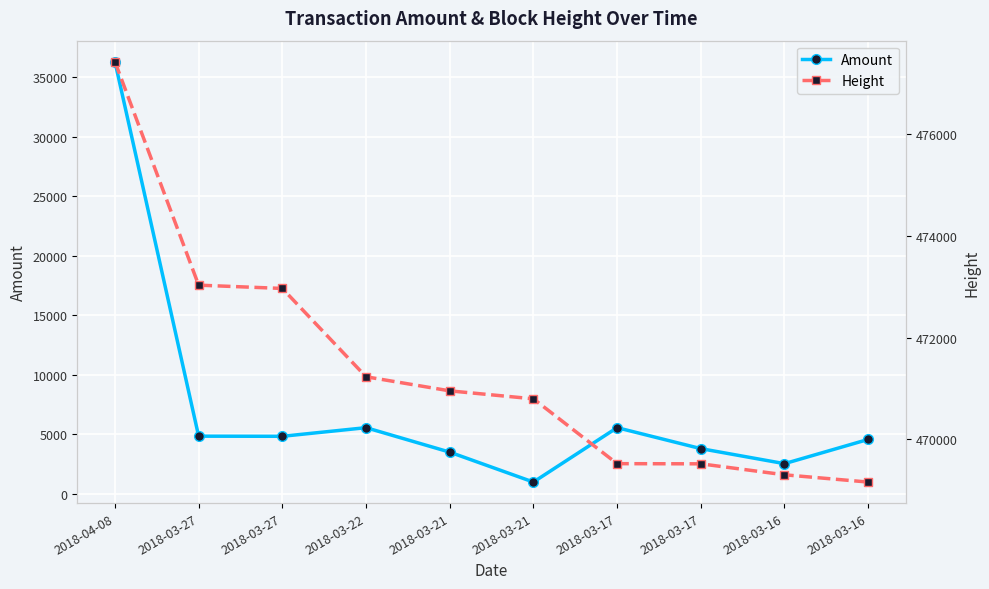

How many series are shown in this chart?

2